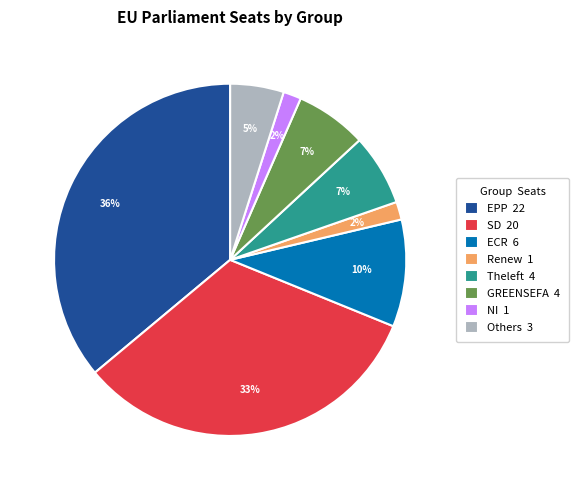

The Renew slice represents 2% of the pie. True or false?

True